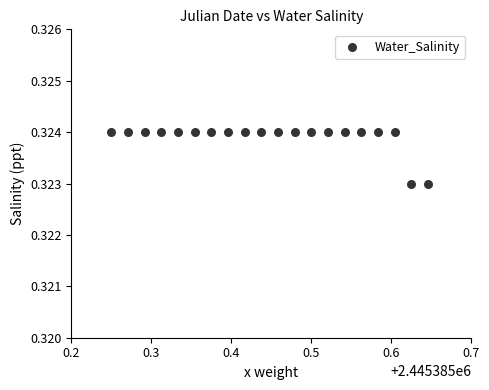

What is the range of X values (max minus min)?

0.4